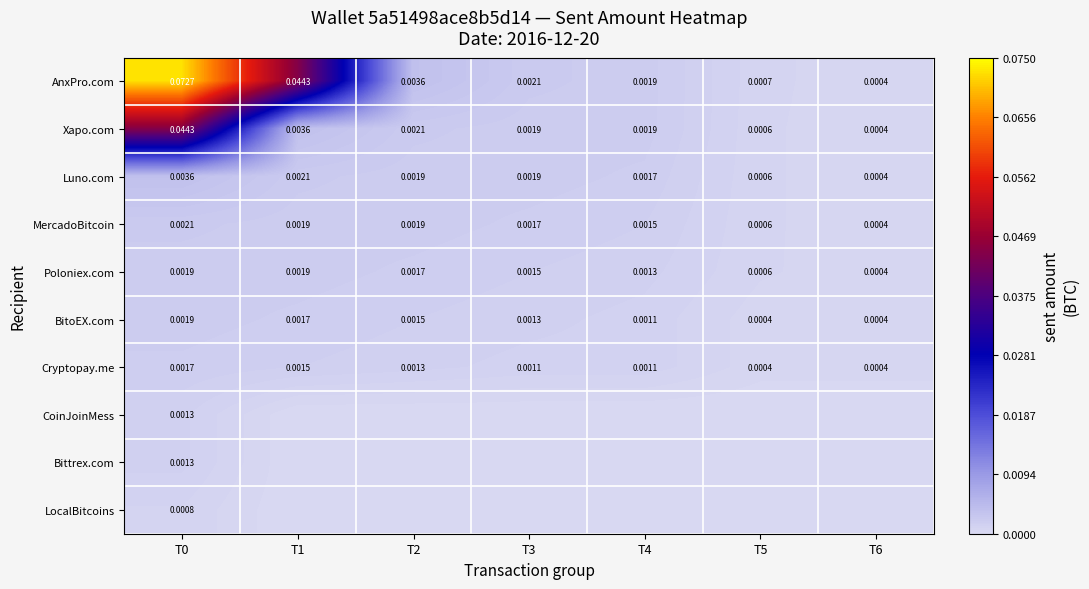

Which label corresponds to the largest value in the chart?

T0